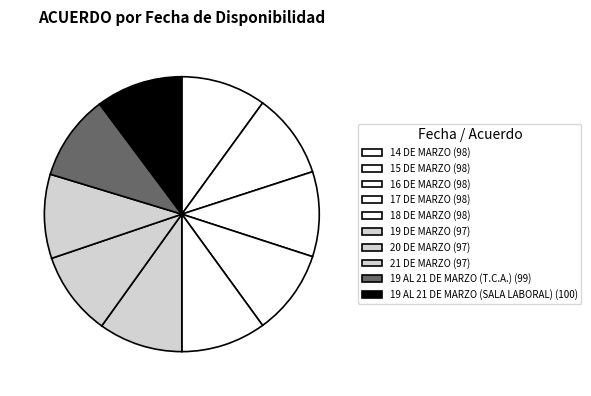

How many slices are in this pie chart?

10